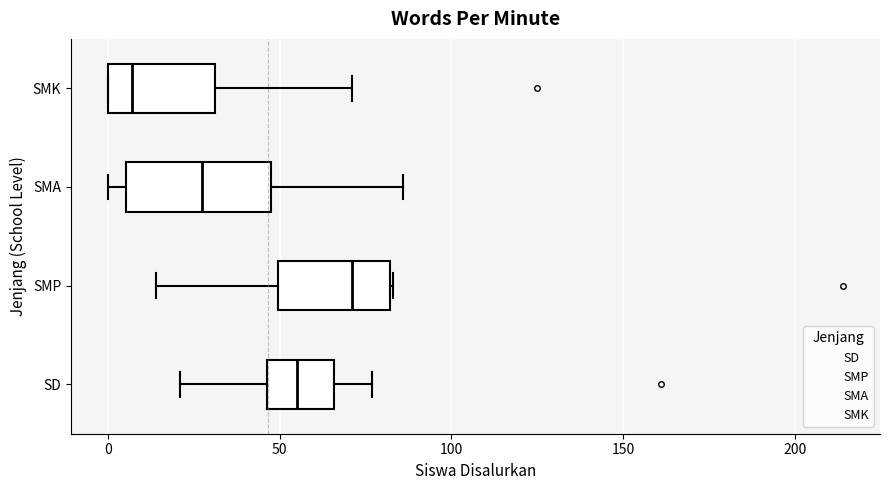

Reading bottom to top, transcribe this box plot: for each box, give where its median line is, the range the box spans, and where its two whiskers end, as read against the x-axis. The values are not printed on the chart, so give them approximately, as read against the axis.

SD: median 55, box 45 to 65, whiskers 20 to 75
SMP: median 70, box 50 to 80, whiskers 15 to 85
SMA: median 30, box 5 to 50, whiskers 0 to 85
SMK: median 5, box 0 to 30, whiskers 0 to 70